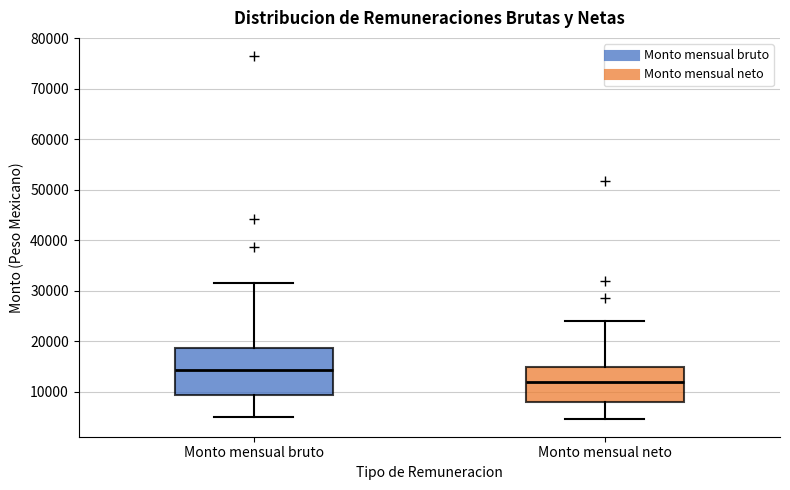

Which box's median line is the lowest?

Monto mensual neto